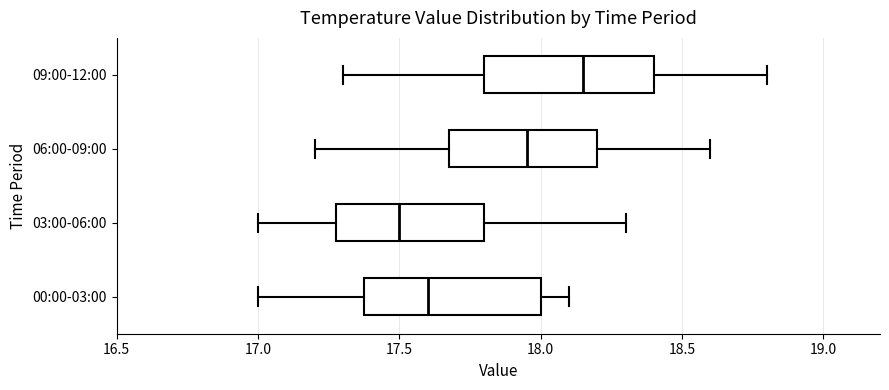

Which box's median line is the furthest to the left?

03:00-06:00